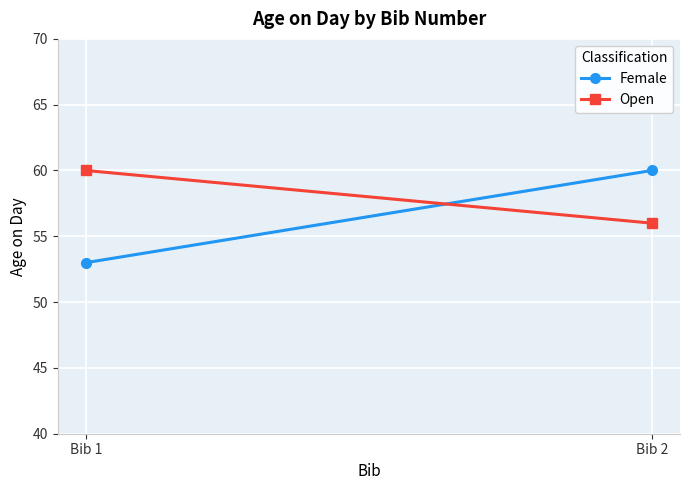

The Open series shows 31 at Bib 2. True or false?

False